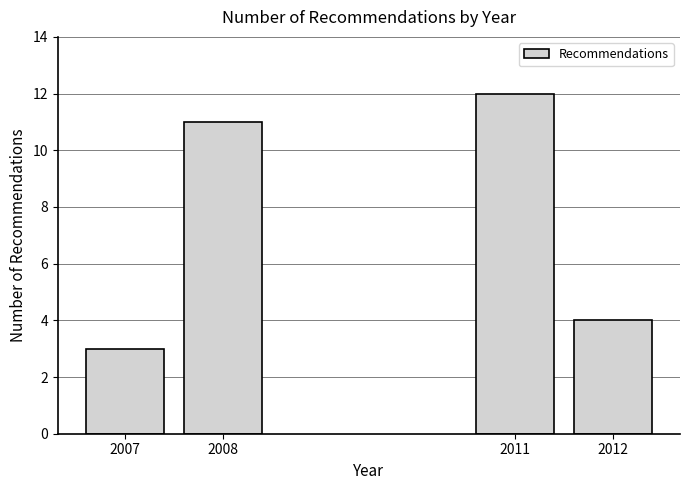

Reading right to left, extract all data points from this chart.

2012=4	2011=12	2008=11	2007=3